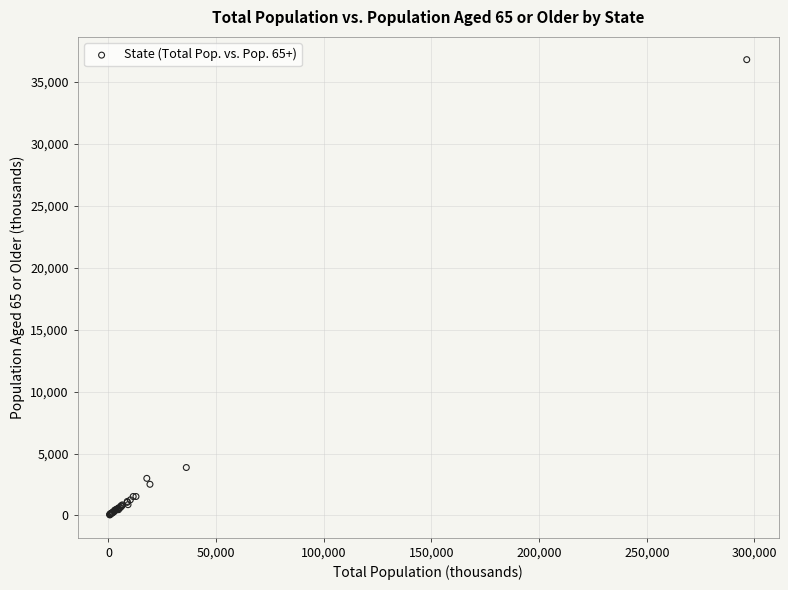

What Y value in the scatter plot is closest to 18417?

3869